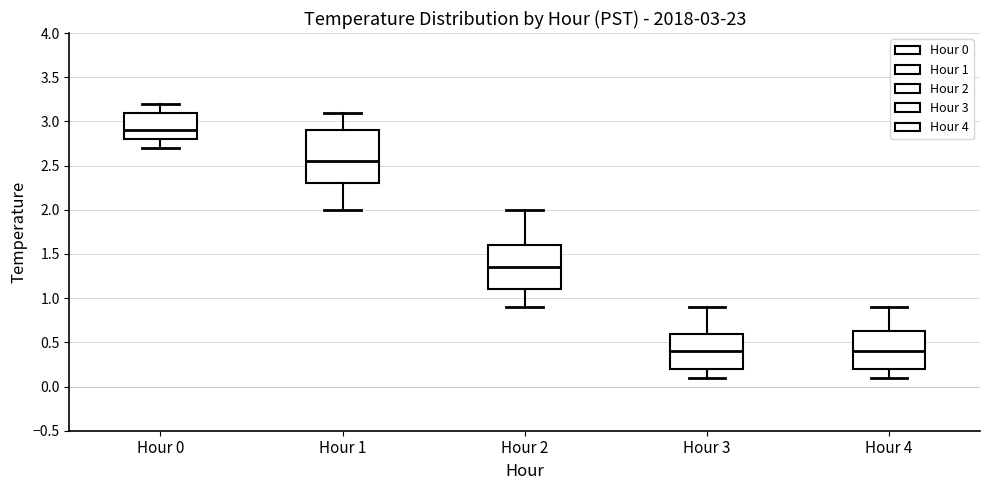

Which box has the highest median line?

Hour 0